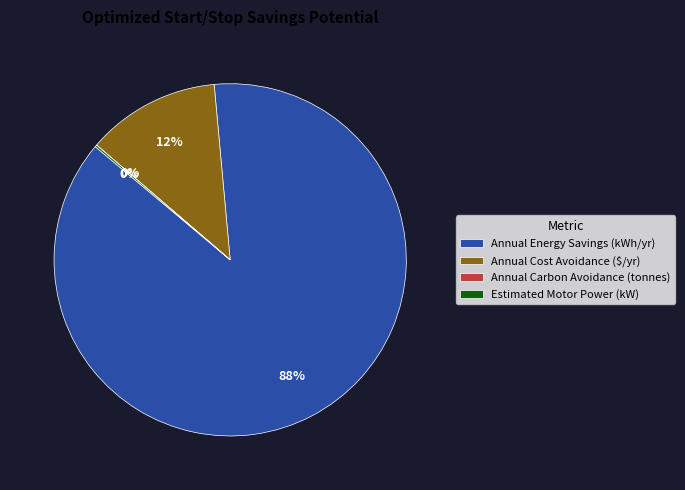

True or false: Annual Cost Avoidance ($/yr) accounts for 19% of the total.

False